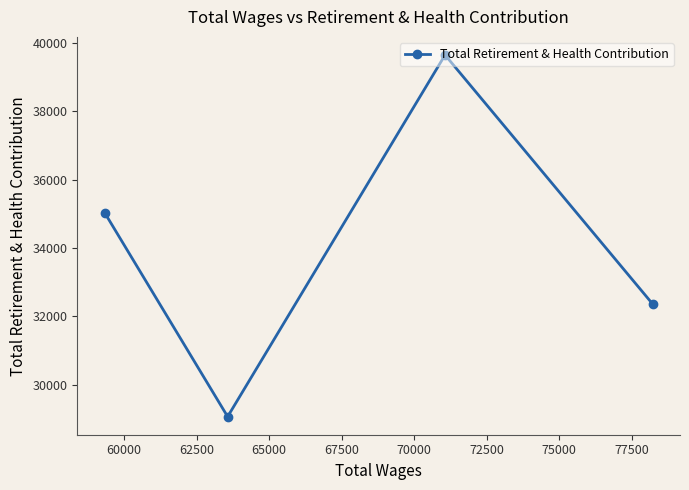

What is the change in value from 57500 to 65000?

+2670